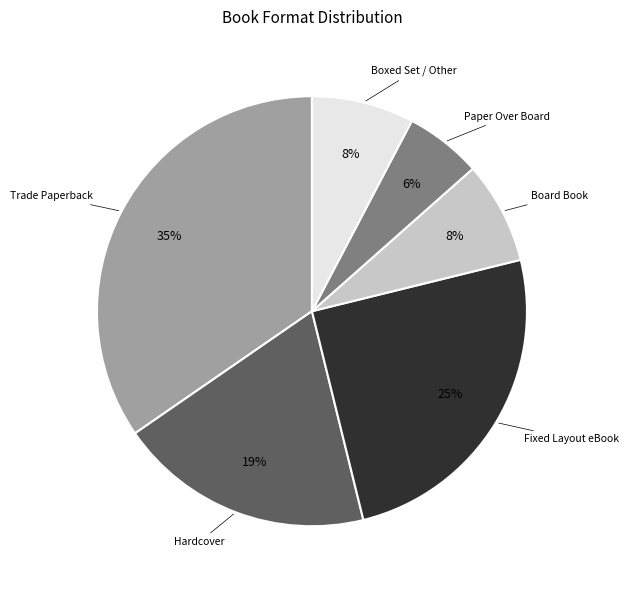

Approximately how many times larger is the value at Trade Paperback compared to Hardcover?

1.8